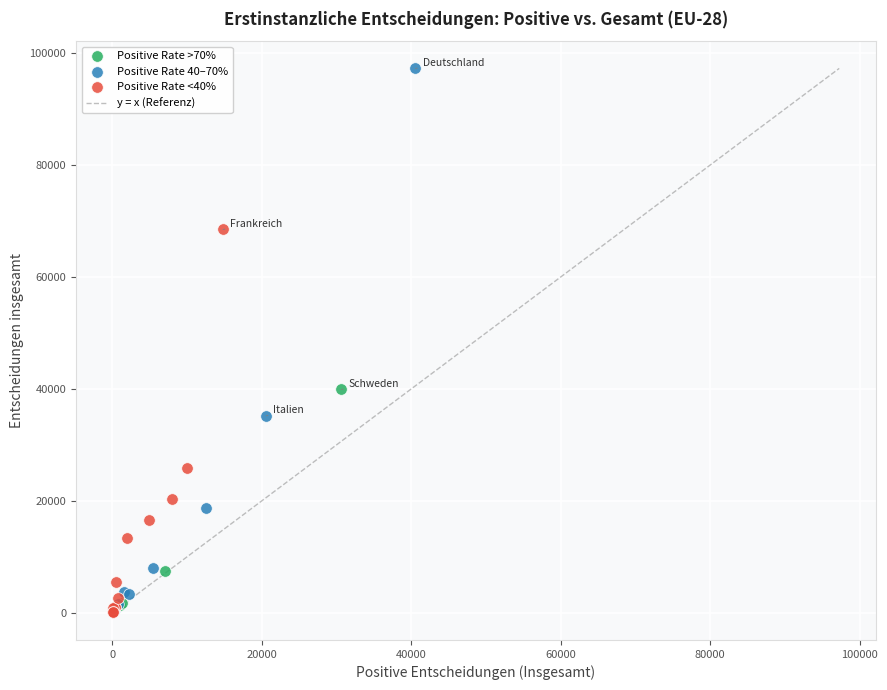

Which series reaches the maximum Y coordinate?

Positive Rate 40–70%